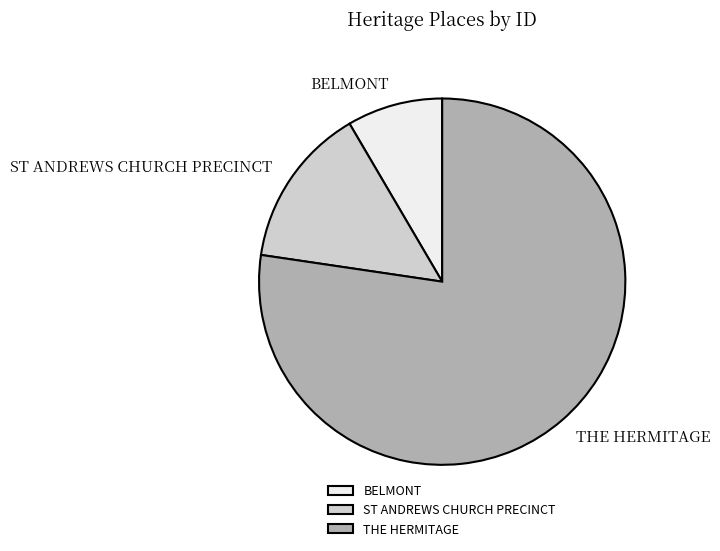

What is the smallest slice in the pie chart?

BELMONT